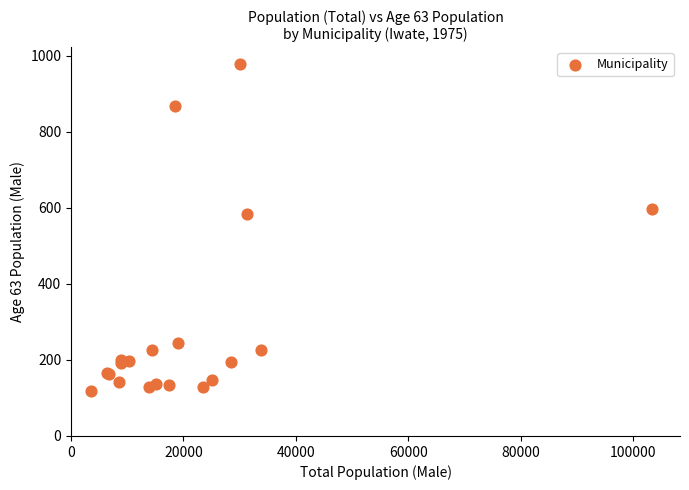

What Y value in the scatter plot is closest to 548?

584